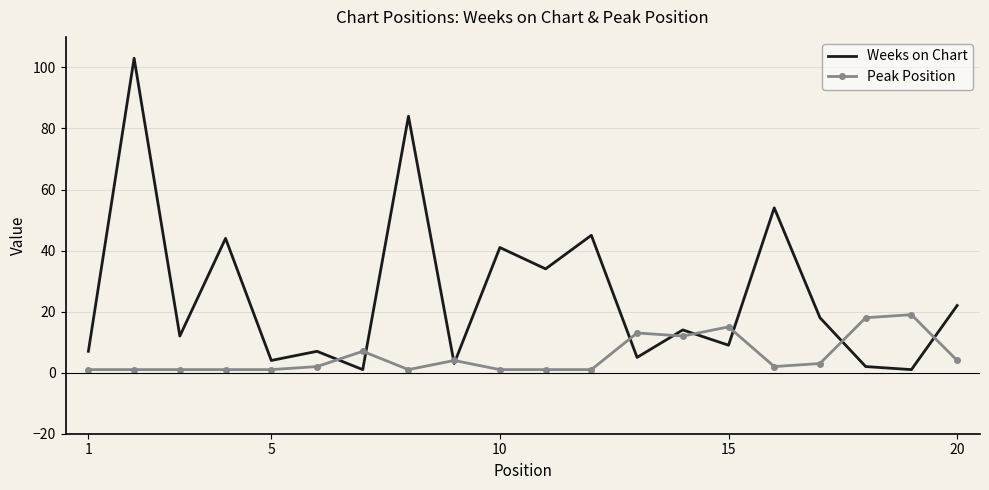

Which series has the largest total across all categories?

Weeks on Chart